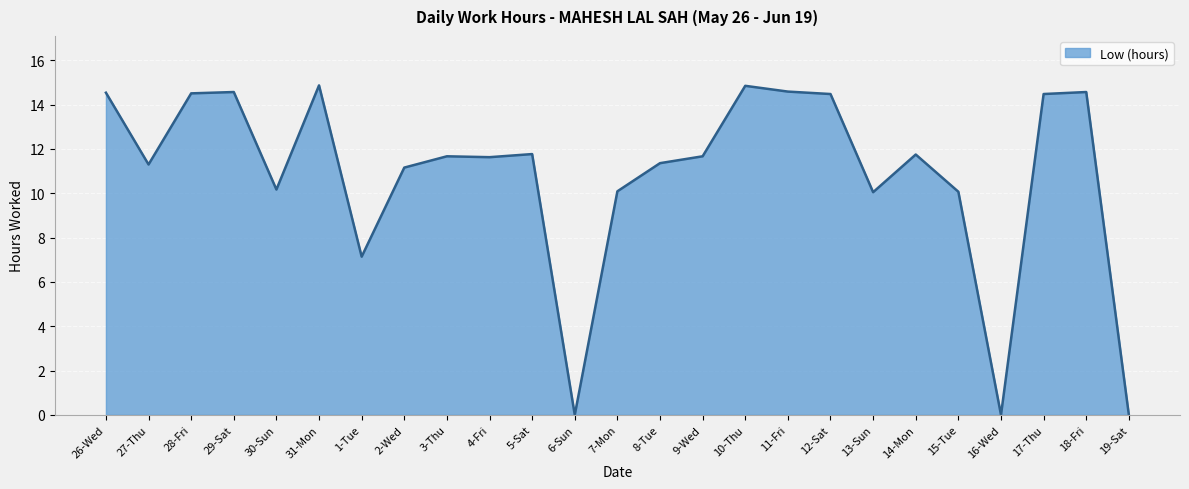

True or false: the data shows 19.0 at 3-Thu.

False